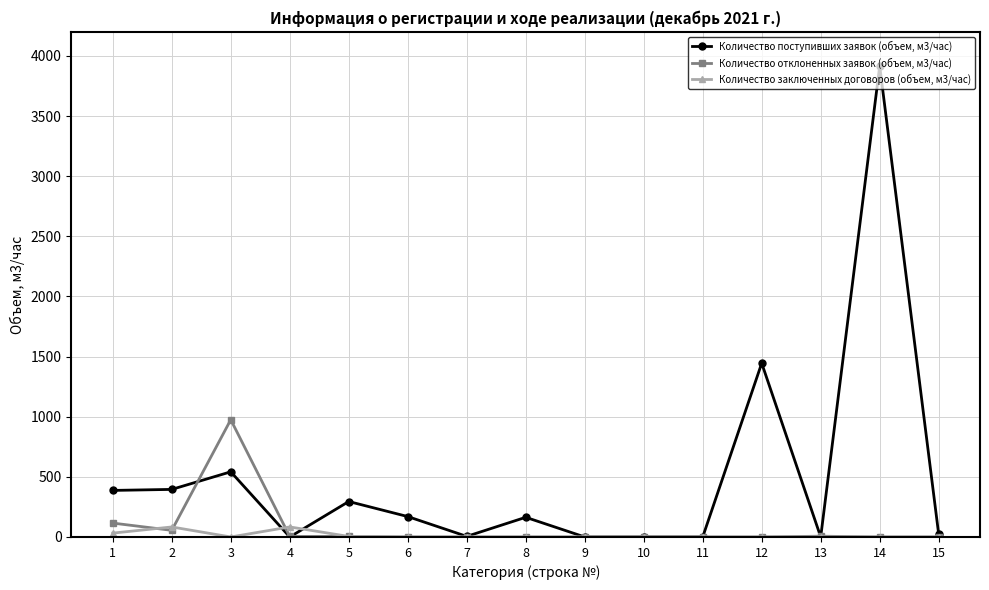

Which series has the widest spread of values?

Количество поступивших заявок (объем, м3/час)